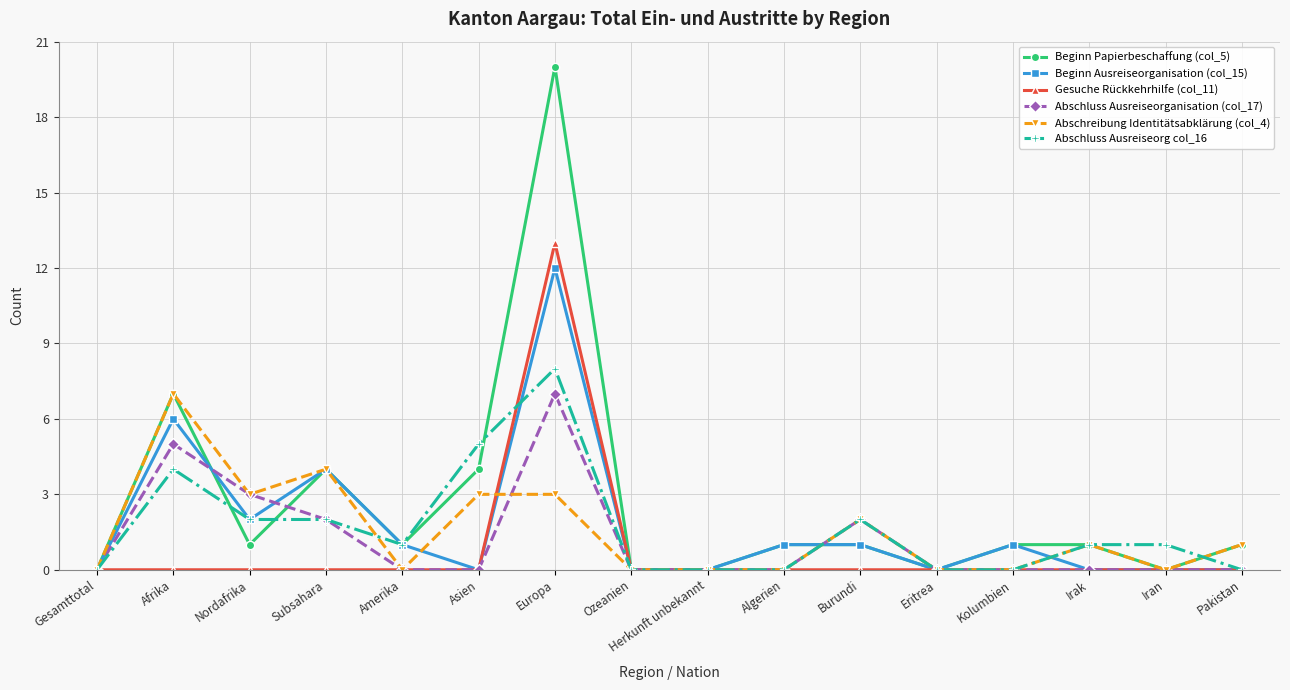

The Abschluss Ausreiseorg col_16 series shows 2 at Nordafrika. True or false?

True